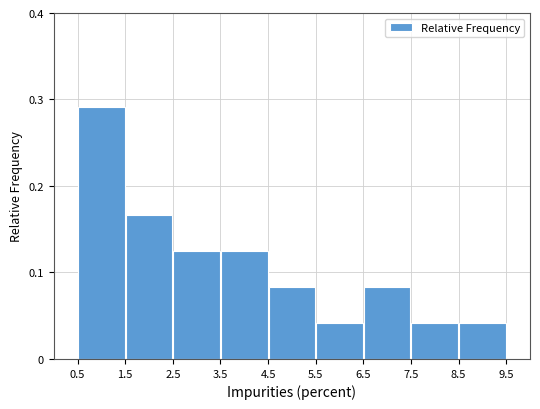

Reading left to right, transcribe this chart: for each bar, give the range it covers on the x-axis and its height. The values are not printed on the chart, so give them approximately, as read against the axis.

0.5 to 1.5: 0.29
1.5 to 2.5: 0.17
2.5 to 3.5: 0.13
3.5 to 4.5: 0.13
4.5 to 5.5: 0.08
5.5 to 6.5: 0.04
6.5 to 7.5: 0.08
7.5 to 8.5: 0.04
8.5 to 9.5: 0.04